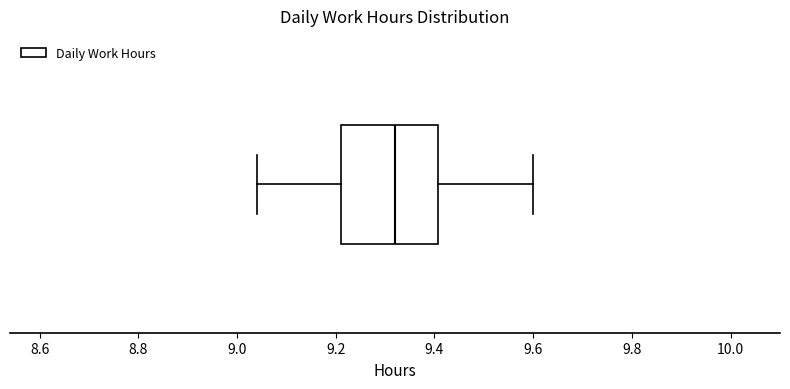

Read this box plot against the x-axis: the position of the median line, the range covered by the box, and the ends of both whiskers. The values are not printed on the chart, so give them approximately, as read against the axis.

median 9.32, box 9.22 to 9.40, whiskers 9.04 to 9.60